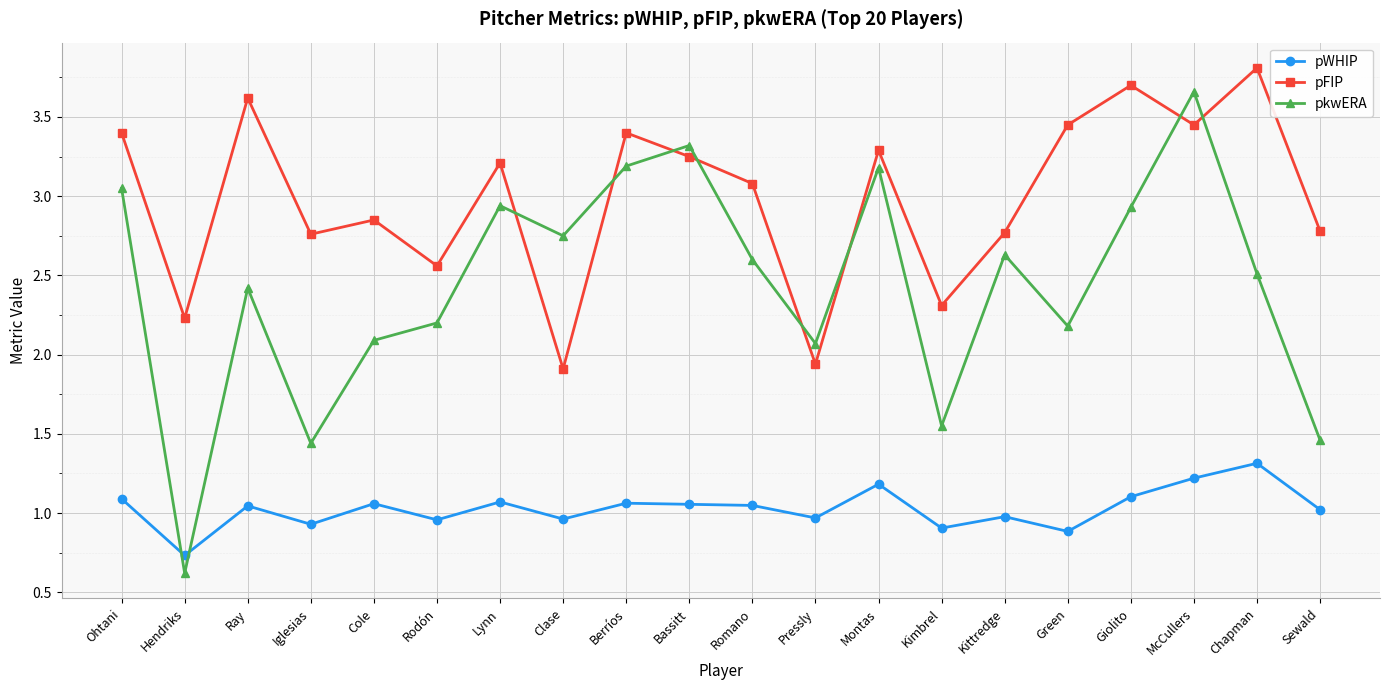

The pWHIP series shows 0.6 at Berríos. True or false?

False